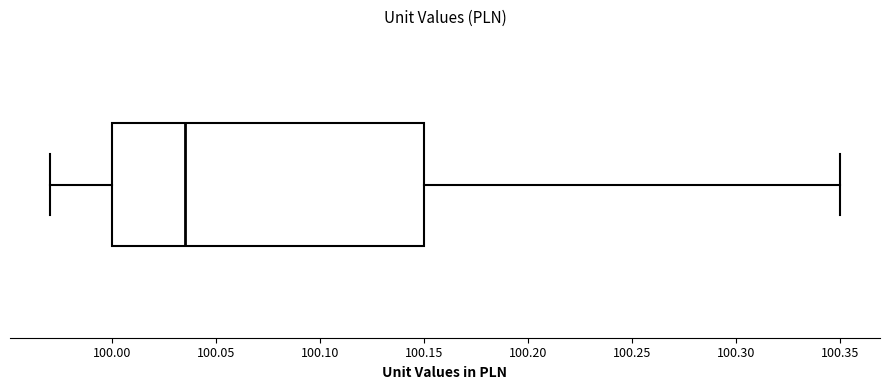

Read this box plot against the x-axis: the position of the median line, the range covered by the box, and the ends of both whiskers. The values are not printed on the chart, so give them approximately, as read against the axis.

median 100.035, box 100.000 to 100.150, whiskers 99.970 to 100.350